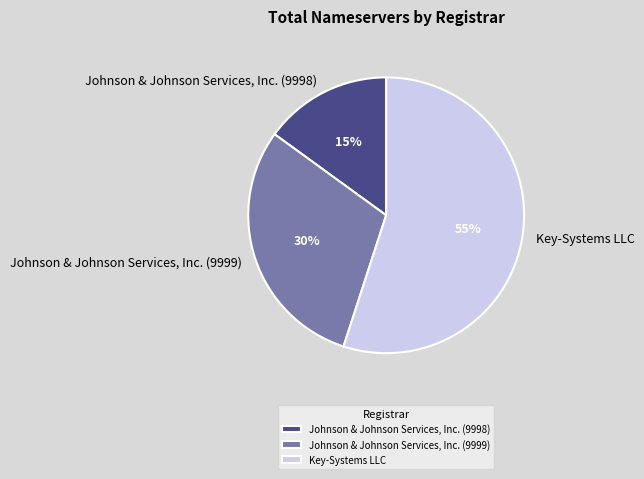

Is the sum of Johnson & Johnson Services, Inc. (9999) and Johnson & Johnson Services, Inc. (9998) greater than half?

No